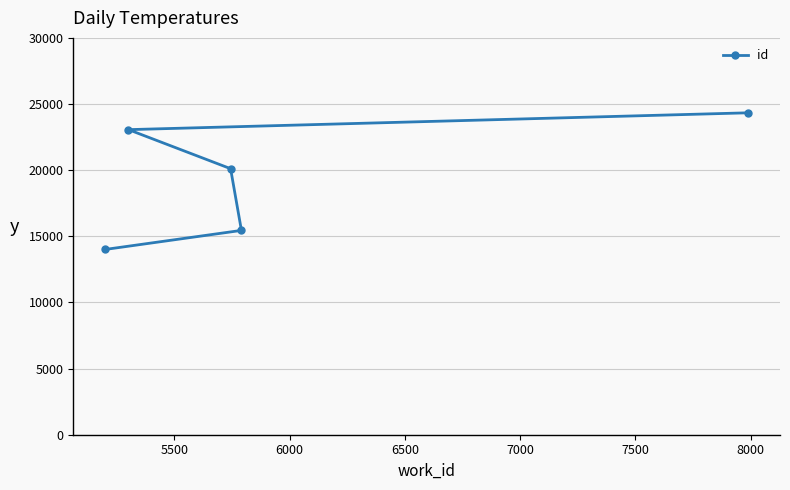

What is the value of the 4th point from the left?

15447